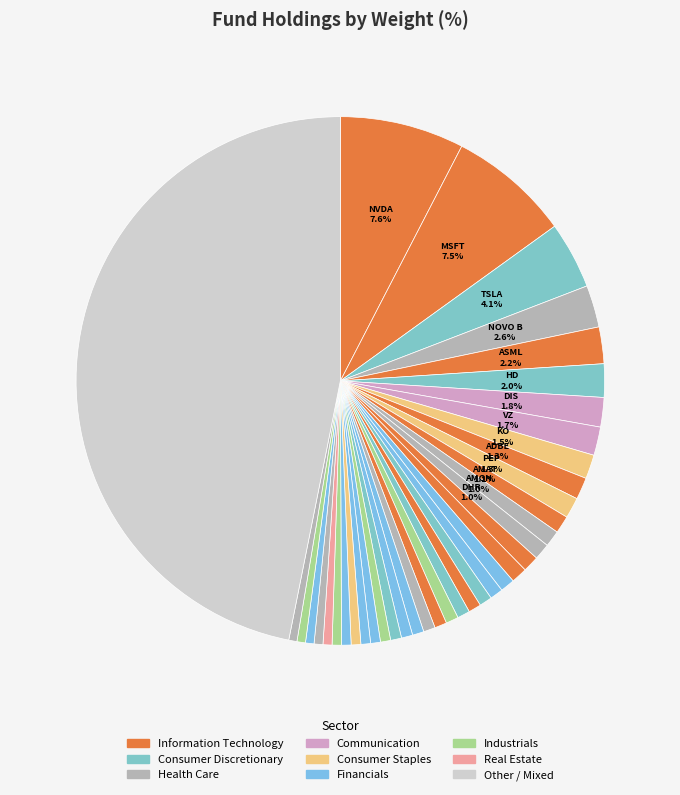

Count the number of slices in the pie.

39